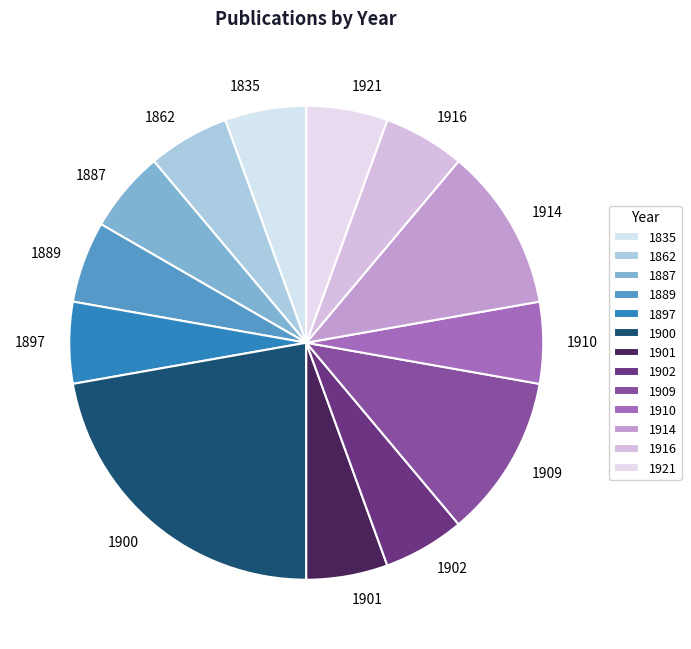

Does 1889 account for over 50% of the chart?

No